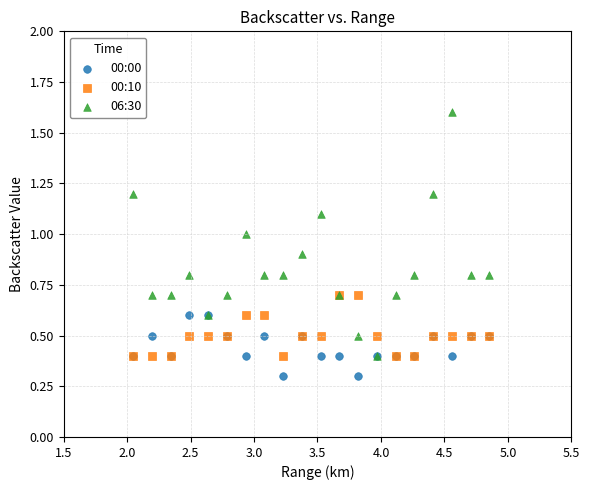

Which series contains the highest Y value?

06:30